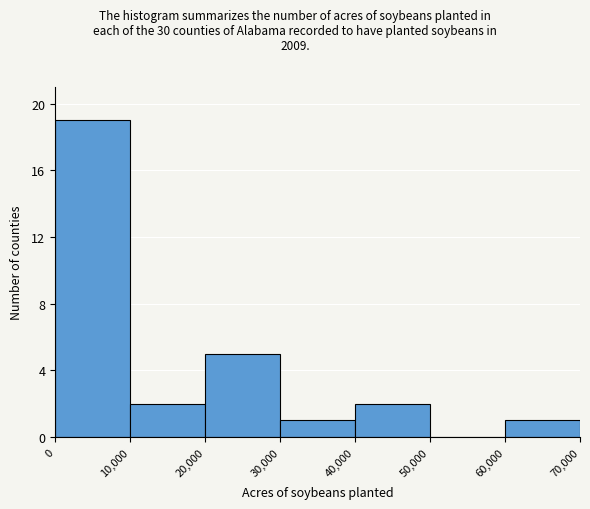

Which range on the x-axis has the tallest bar?

0 to 10,000